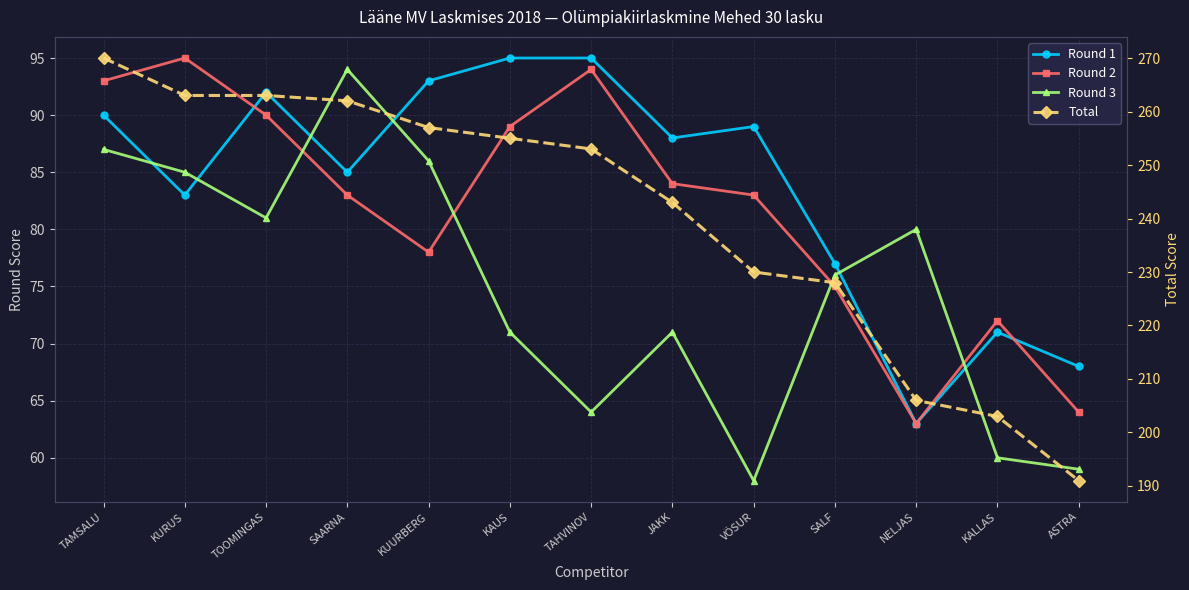

True or false: Total has more than 0 points higher than both neighbors.

False